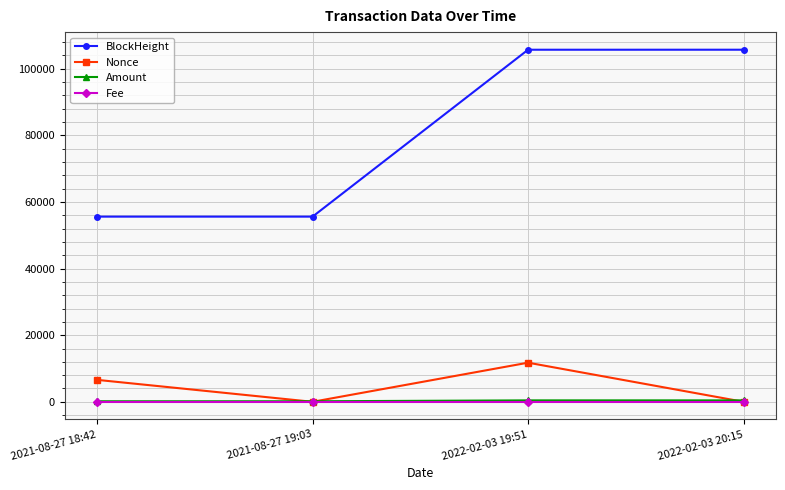

Which series has the widest spread of values?

BlockHeight